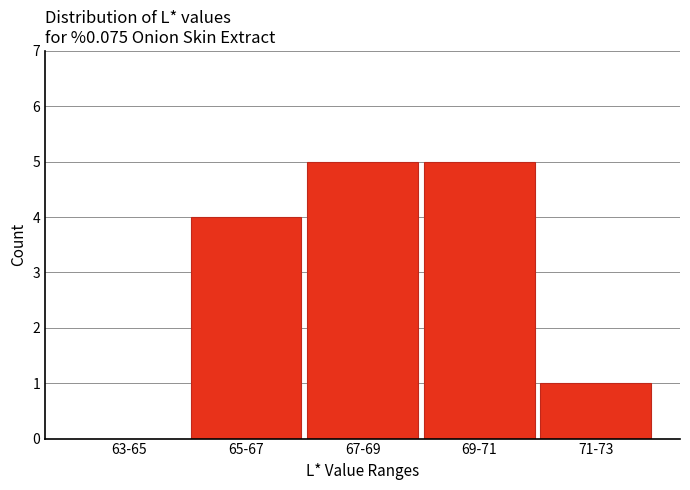

Reading left to right, what are all the values shown in this chart?

63-65=0	65-67=4	67-69=5	69-71=5	71-73=1